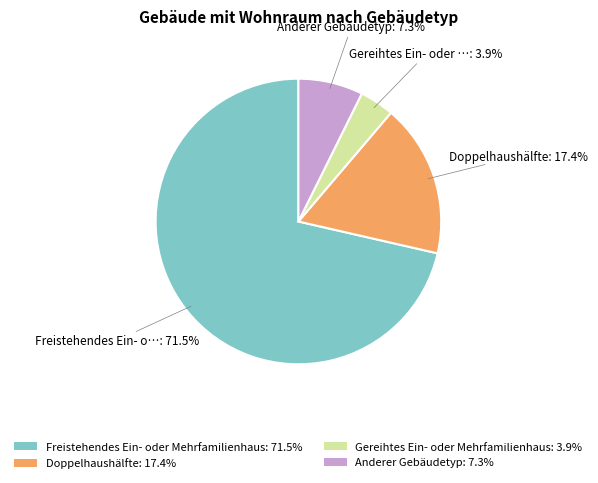

To the nearest percent, what is the average slice percentage?

25%